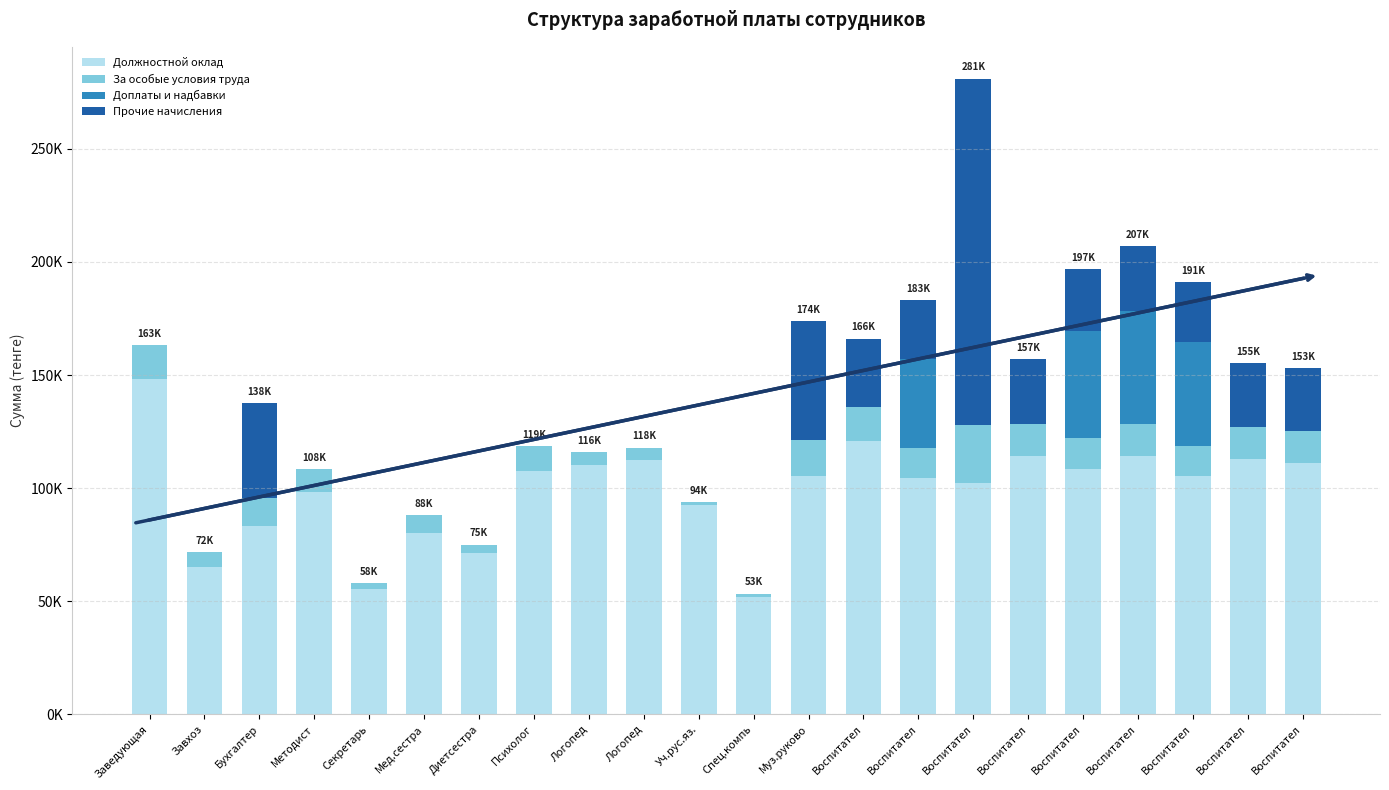

What is the sum of all Доплаты и надбавки values?

182765.8